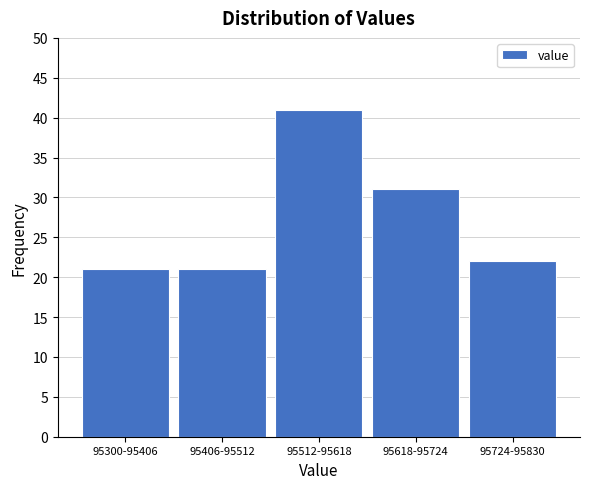

Reading left to right, extract all data points from this chart.

95300-95406=21	95406-95512=21	95512-95618=41	95618-95724=31	95724-95830=22